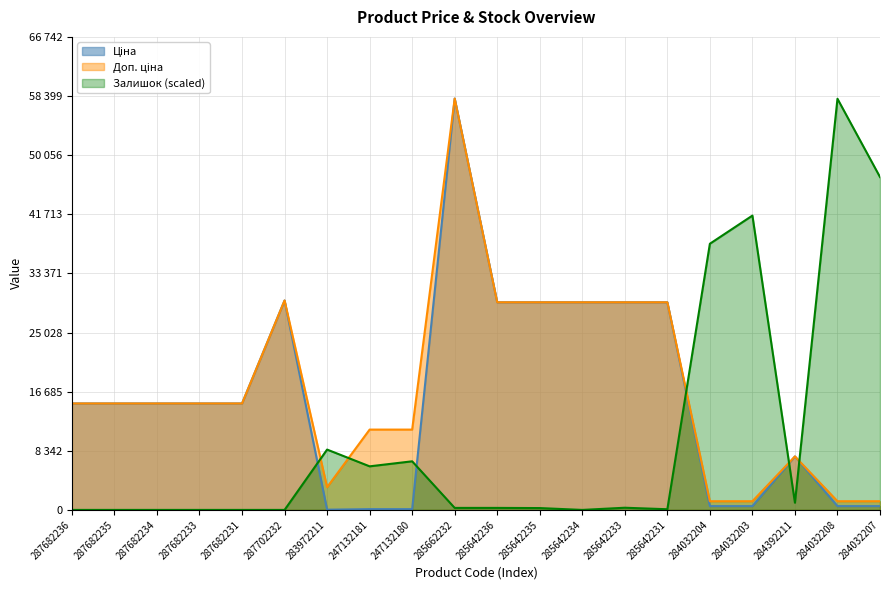

Which series has the widest spread of values?

Залишок